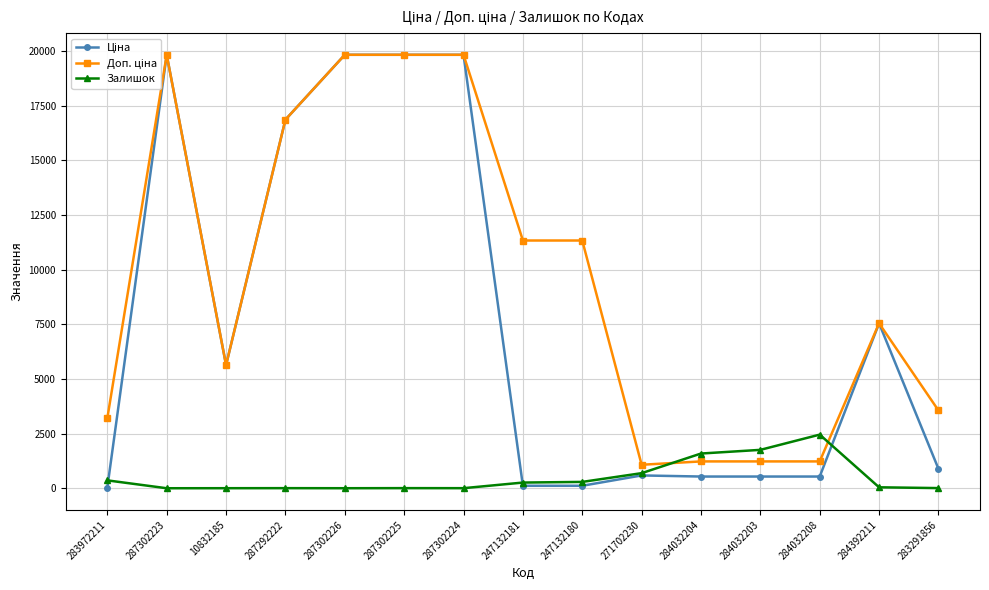

What is the sum of all Ціна values?

112710.2